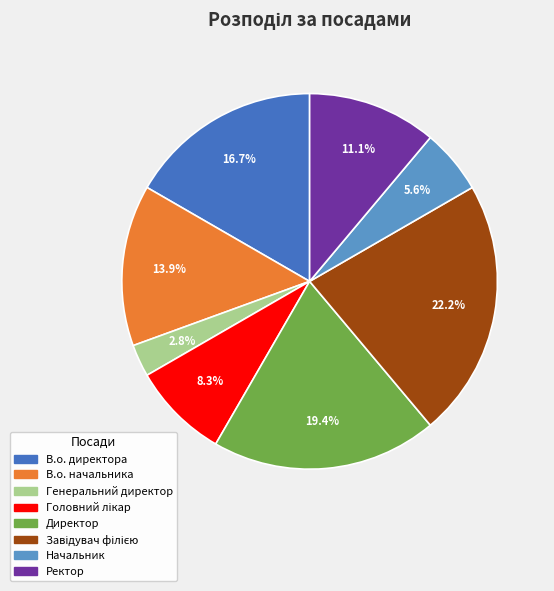

What portion of the pie excludes Начальник?

94.4%